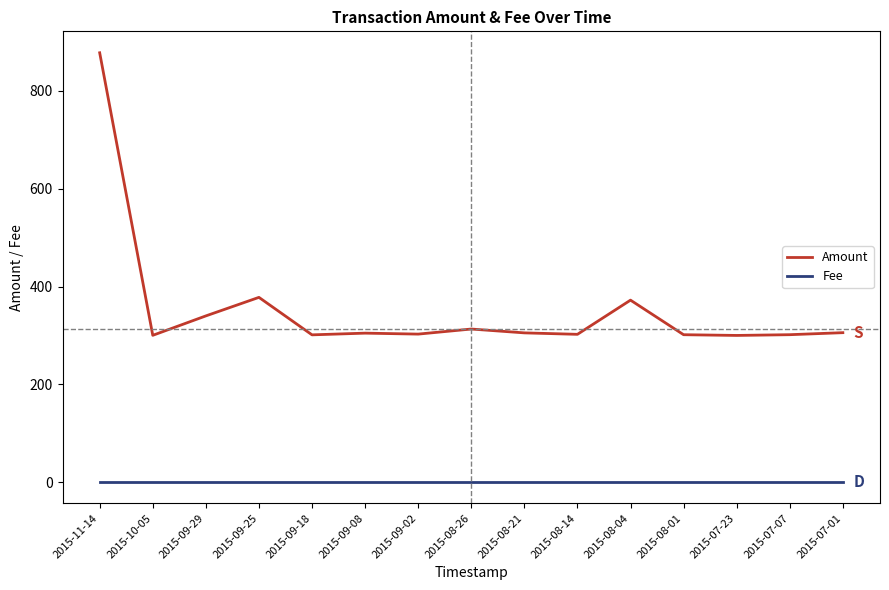

Which series has the largest total across all categories?

Amount